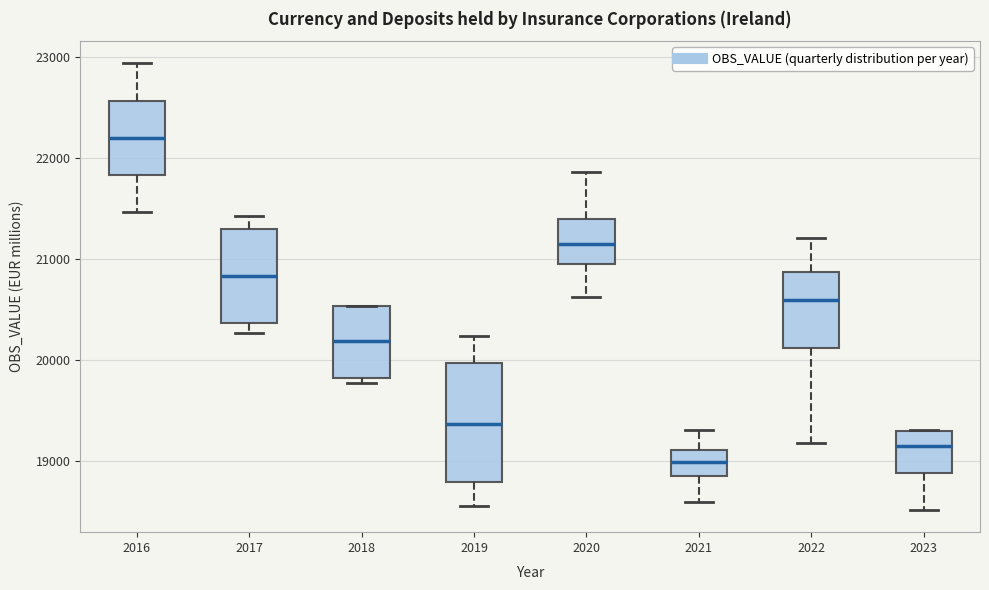

Reading left to right, read every box against the y-axis: the position of its median line, the range the box covers, and the ends of its whiskers. The values are not printed on the chart, so give them approximately, as read against the axis.

2016: median 22200, box 21800 to 22600, whiskers 21500 to 22900
2017: median 20800, box 20400 to 21300, whiskers 20300 to 21400
2018: median 20200, box 19800 to 20500, whiskers 19800 (just below the box's lower edge) to 20500
2019: median 19400, box 18800 to 20000, whiskers 18600 to 20200
2020: median 21200, box 21000 to 21400, whiskers 20600 to 21900
2021: median 19000, box 18900 to 19100, whiskers 18600 to 19300
2022: median 20600, box 20100 to 20900, whiskers 19200 to 21200
2023: median 19100, box 18900 to 19300, whiskers 18500 to 19300